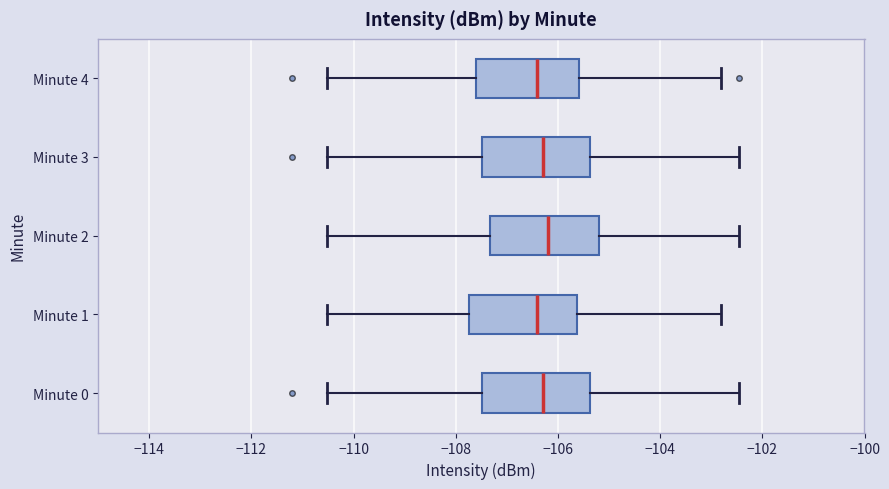

Reading bottom to top, read every box against the x-axis: the position of its median line, the range the box covers, and the ends of its whiskers. The values are not printed on the chart, so give them approximately, as read against the axis.

Minute 0: median -106.4, box -107.4 to -105.4, whiskers -110.6 to -102.4
Minute 1: median -106.4, box -107.8 to -105.6, whiskers -110.6 to -102.8
Minute 2: median -106.2, box -107.4 to -105.2, whiskers -110.6 to -102.4
Minute 3: median -106.4, box -107.4 to -105.4, whiskers -110.6 to -102.4
Minute 4: median -106.4, box -107.6 to -105.6, whiskers -110.6 to -102.8